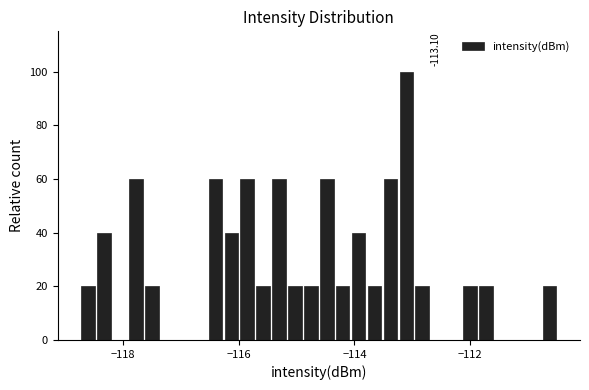

Read against the x-axis, roughly where is the centre of the tallest bar?

-113.2